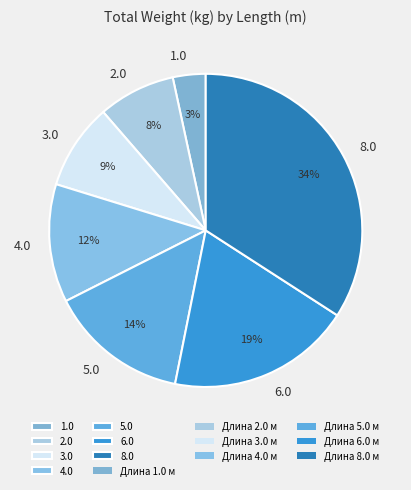

To the nearest percent, what percentage of the pie is 5.0?

14%